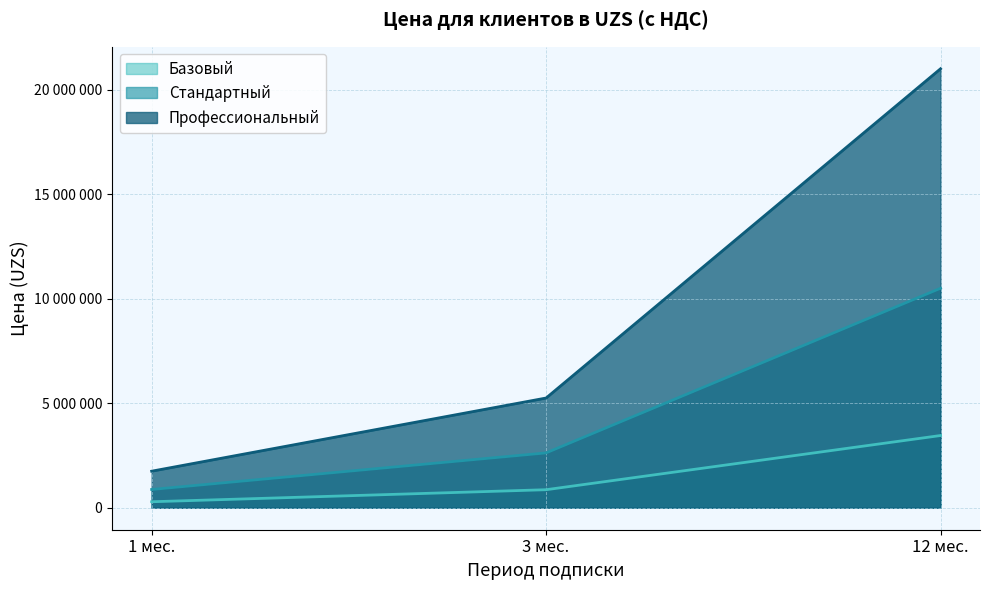

The Профессиональный series shows 1750000 at 1 мес.. True or false?

True